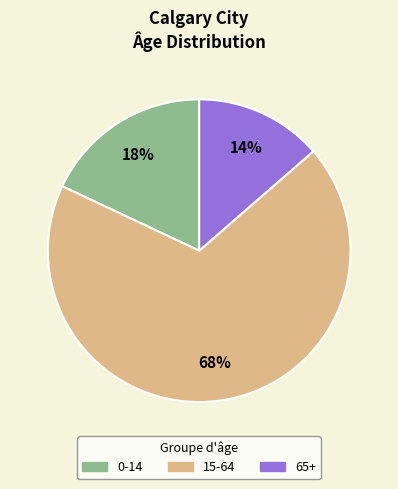

Is there a majority slice in this chart?

Yes